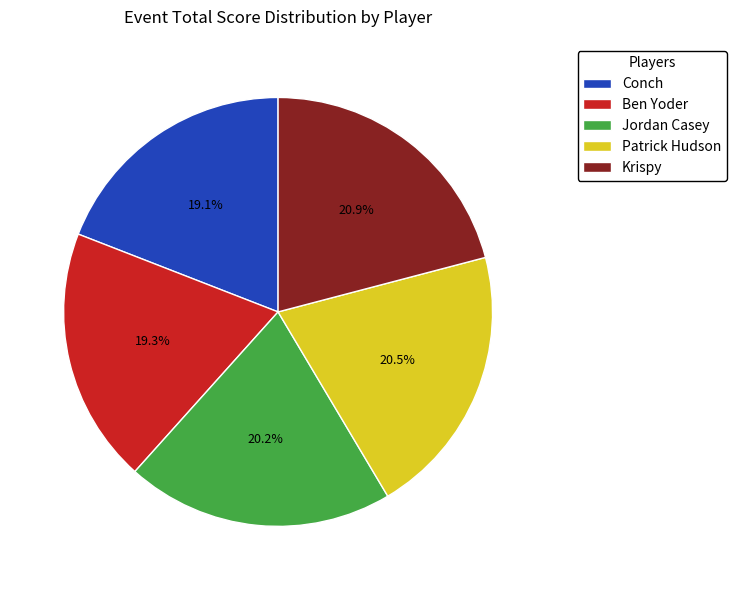

Does Conch represent more than half of the total?

No